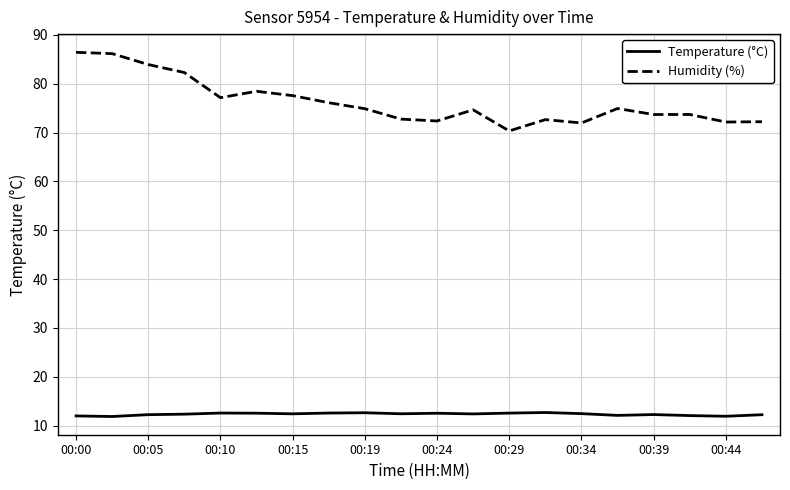

Which series has the widest spread of values?

Humidity (%)